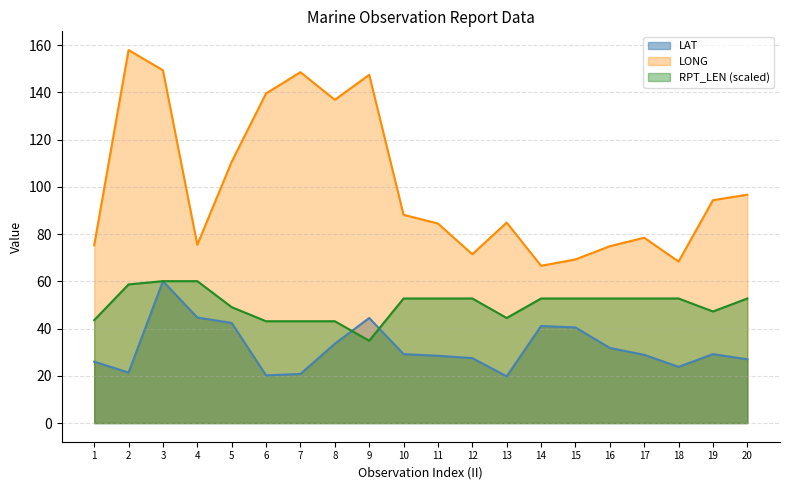

Rank the series by their average value, from highest to lowest.

LONG, RPT_LEN (scaled), LAT